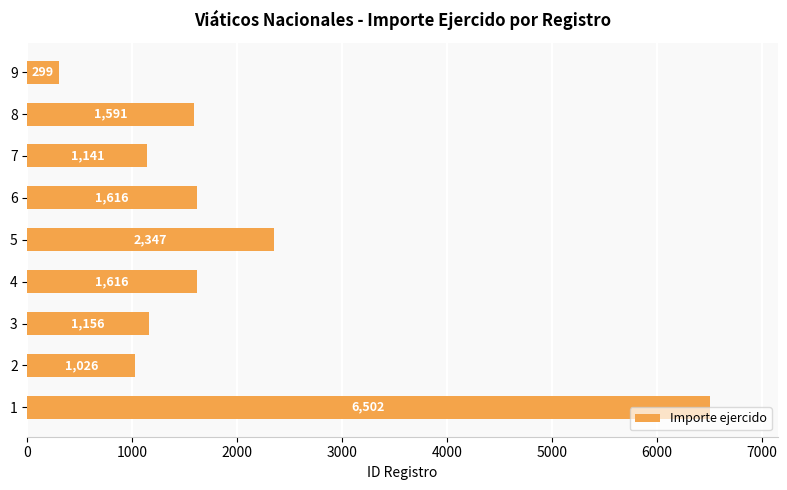

Which has a higher value, 5 or 6?

5